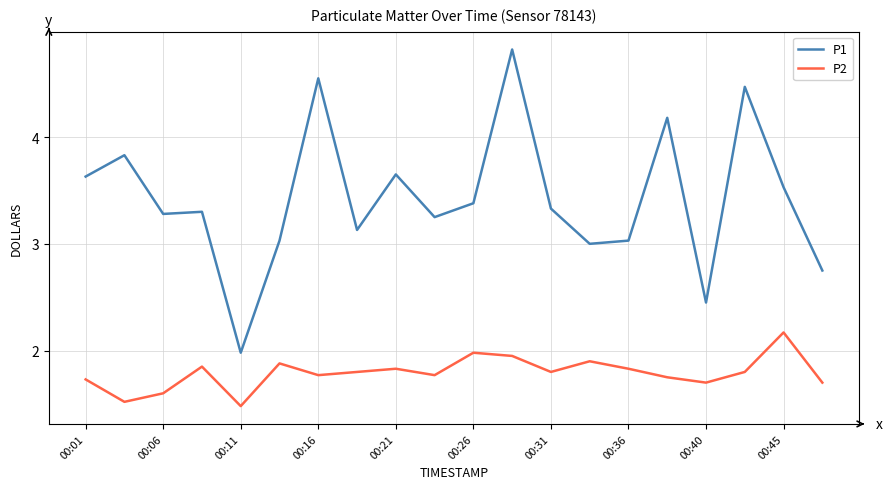

True or false: P1 has more than 1 points higher than both neighbors.

True